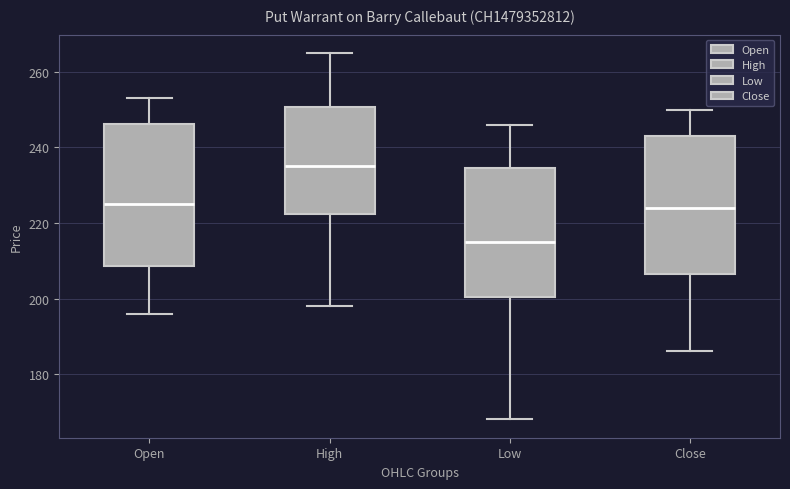

Where does the upper whisker of the box for High end on the y-axis? The values are not printed on the chart, so give them approximately, as read against the axis.

266